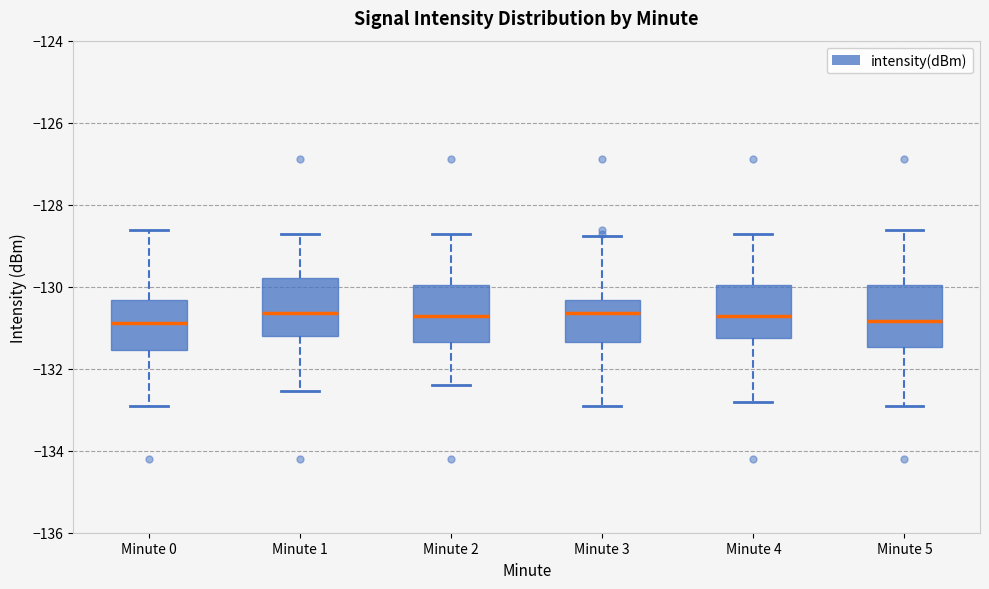

Reading left to right, read every box against the y-axis: the position of its median line, the range the box covers, and the ends of its whiskers. The values are not printed on the chart, so give them approximately, as read against the axis.

Minute 0: median -130.8, box -131.6 to -130.4, whiskers -133.0 to -128.6
Minute 1: median -130.6, box -131.2 to -129.8, whiskers -132.6 to -128.8
Minute 2: median -130.8, box -131.4 to -130.0, whiskers -132.4 to -128.8
Minute 3: median -130.6, box -131.4 to -130.4, whiskers -133.0 to -128.8
Minute 4: median -130.8, box -131.2 to -130.0, whiskers -132.8 to -128.8
Minute 5: median -130.8, box -131.4 to -130.0, whiskers -133.0 to -128.6